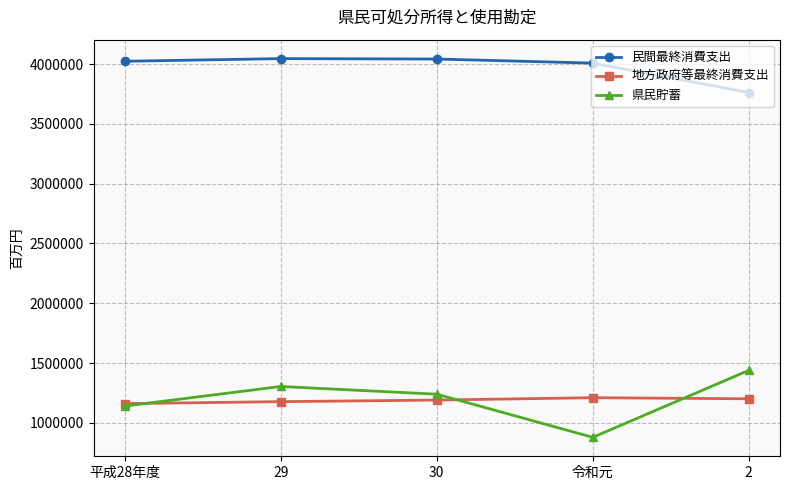

Rank the series at 令和元 from lowest to highest value.

県民貯蓄, 地方政府等最終消費支出, 民間最終消費支出